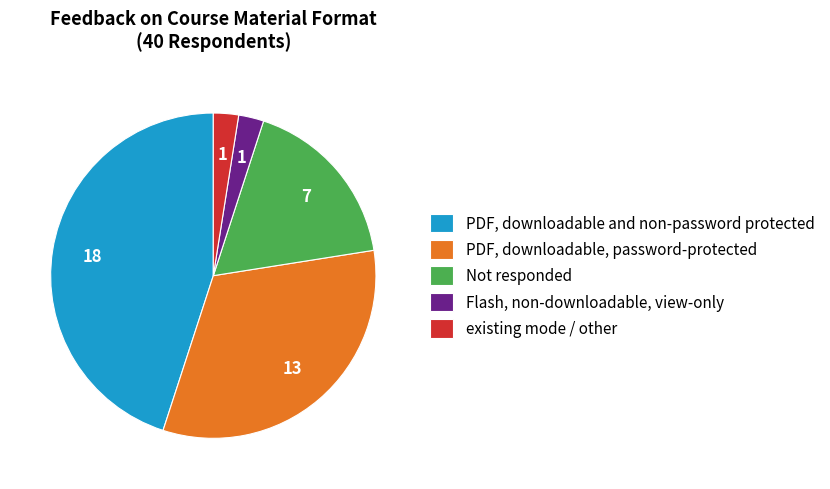

Does Not responded account for over 50% of the chart?

No